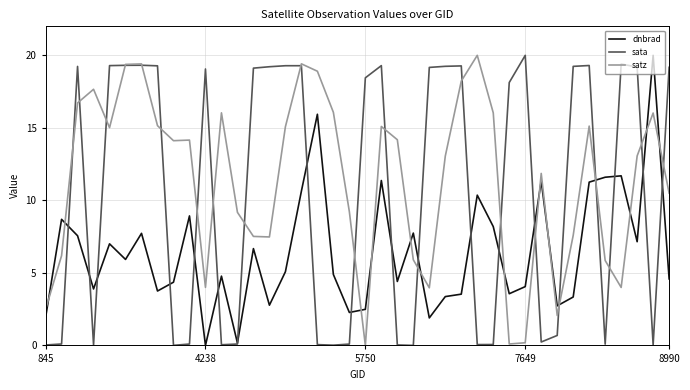

How many intersections are there between dnbrad and satz?

14